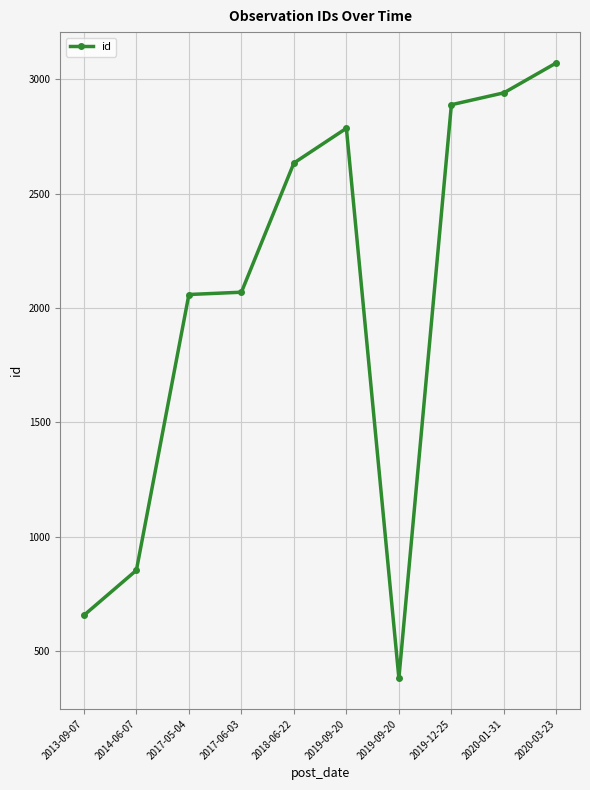

What is the sum of all values?

20340